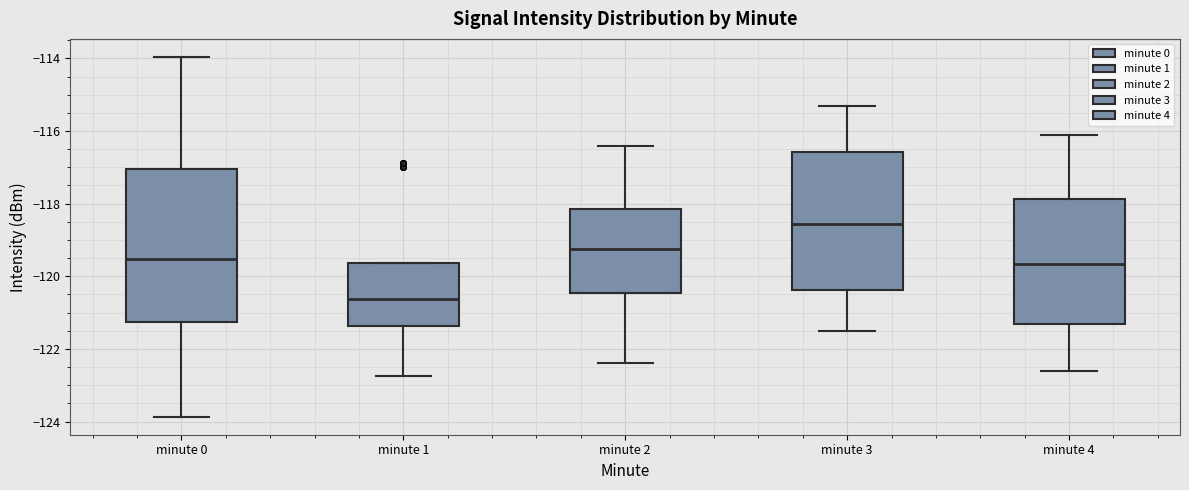

Where does the upper whisker of the box for minute 4 end on the y-axis? The values are not printed on the chart, so give them approximately, as read against the axis.

-116.0